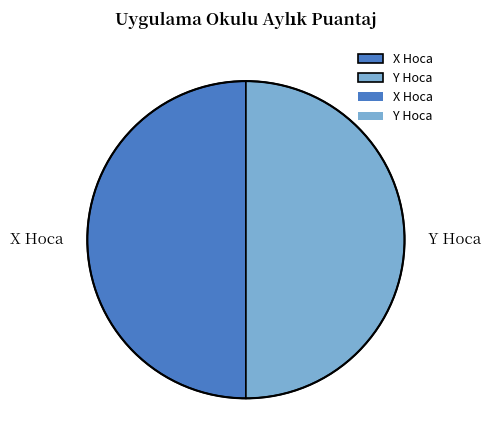

Is the sum of X Hoca and Y Hoca greater than half?

Yes